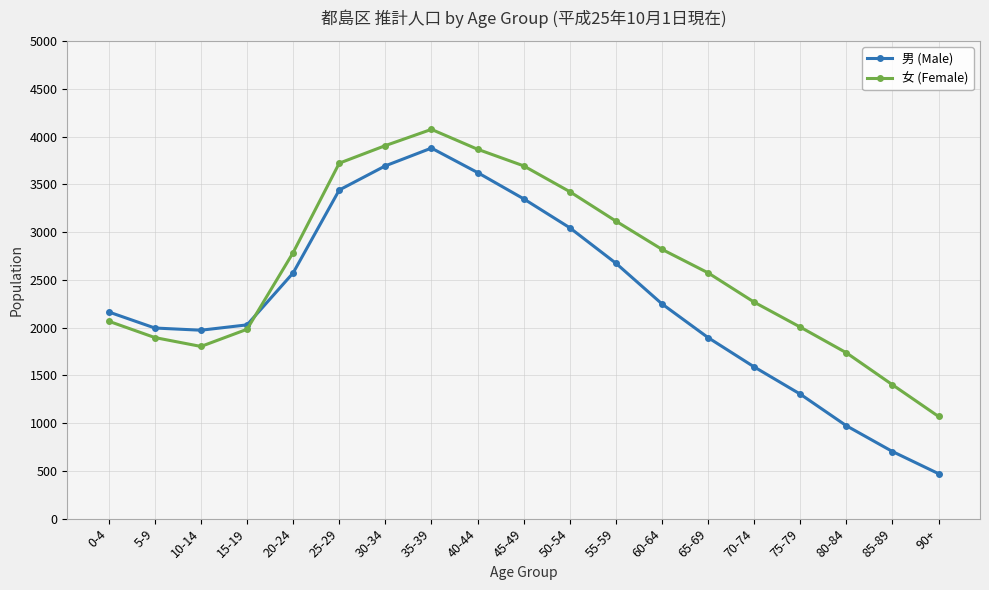

What position from the left is 75-79?

16